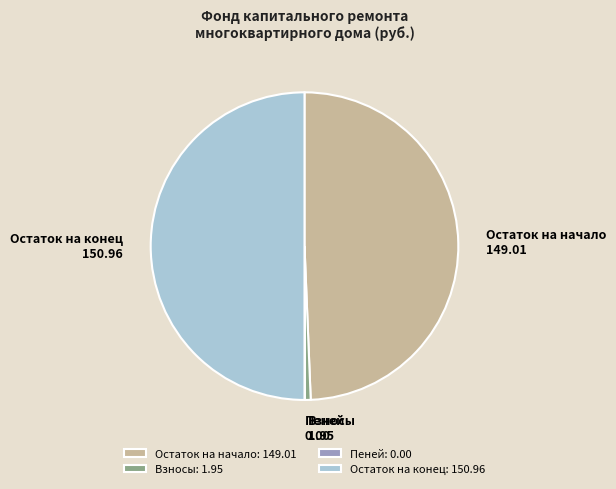

Does Остаток на начало represent more than half of the total?

No